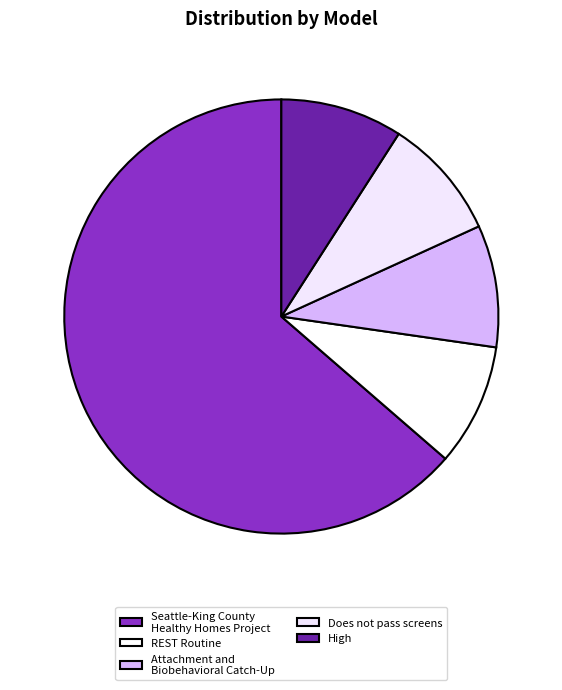

How many slices are in this pie chart?

5